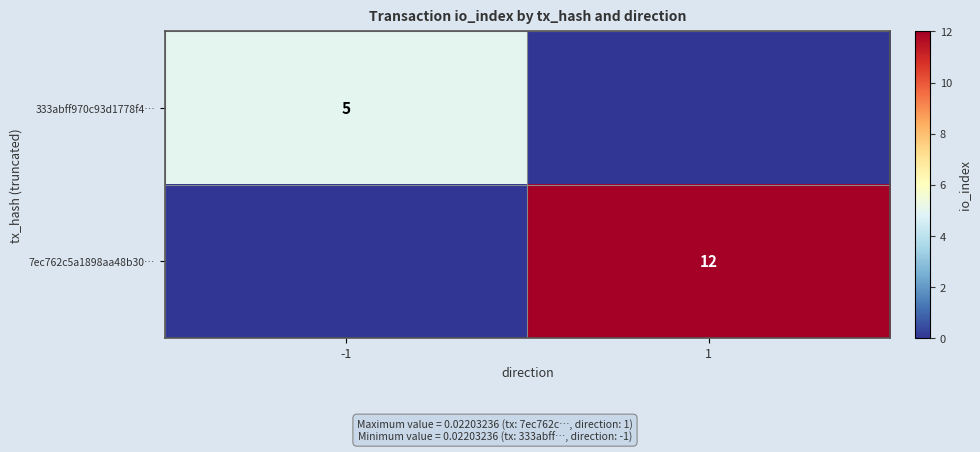

The value of 333abff970c93d1778f4… at -1 is 8. True or false?

False